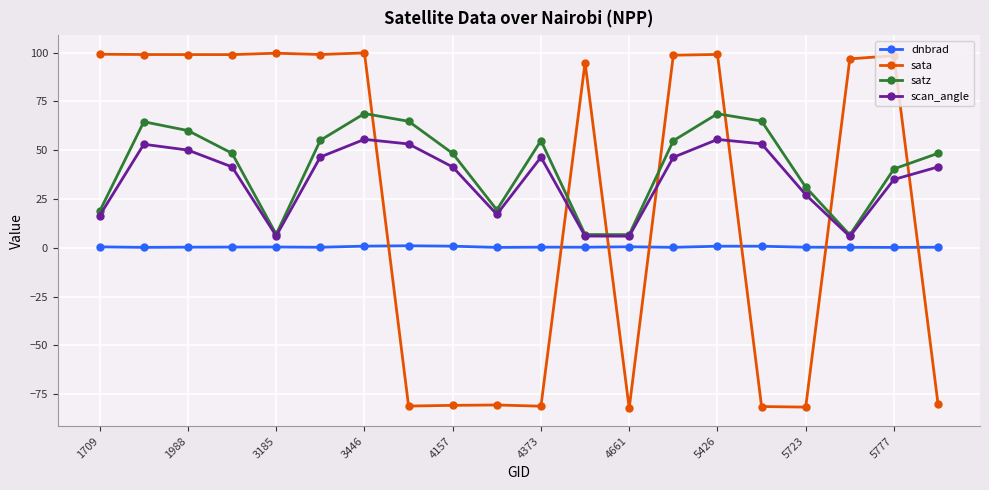

True or false: satz and dnbrad intersect in this chart.

False